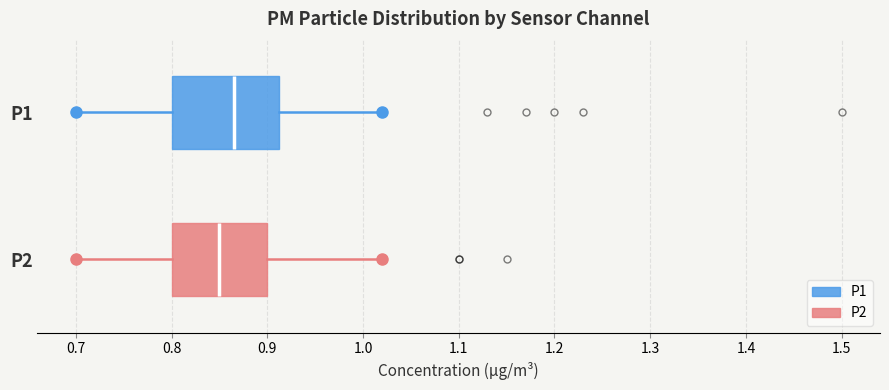

Reading bottom to top, read every box against the x-axis: the position of its median line, the range the box covers, and the ends of its whiskers. The values are not printed on the chart, so give them approximately, as read against the axis.

P2: median 0.85, box 0.80 to 0.90, whiskers 0.70 to 1.02
P1: median 0.87, box 0.80 to 0.91, whiskers 0.70 to 1.02